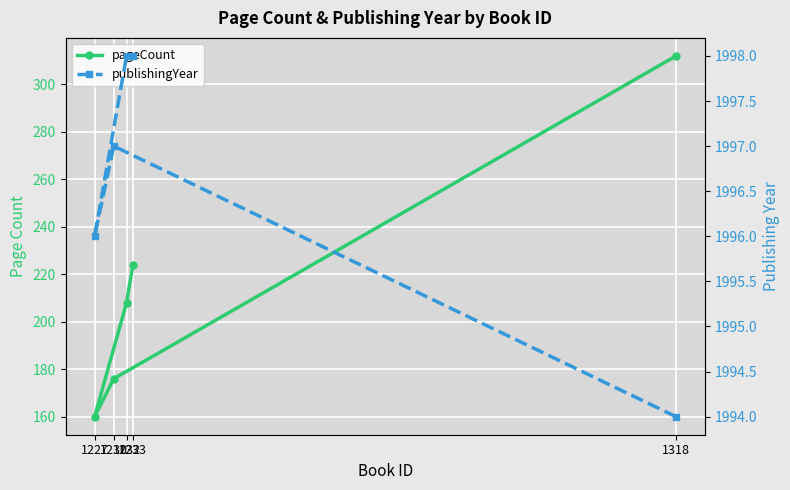

True or false: publishingYear has more than 2 points higher than both neighbors.

False